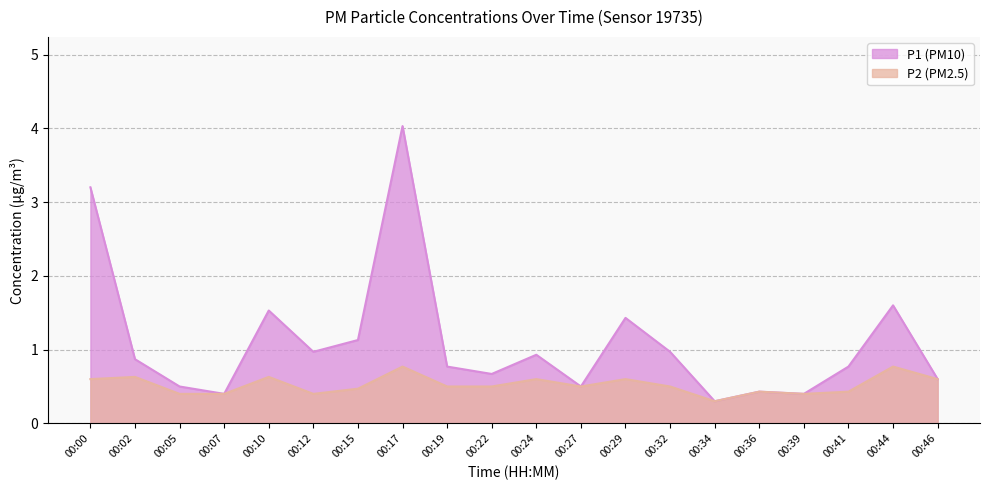

At which category is the sum across all series the highest?

00:17